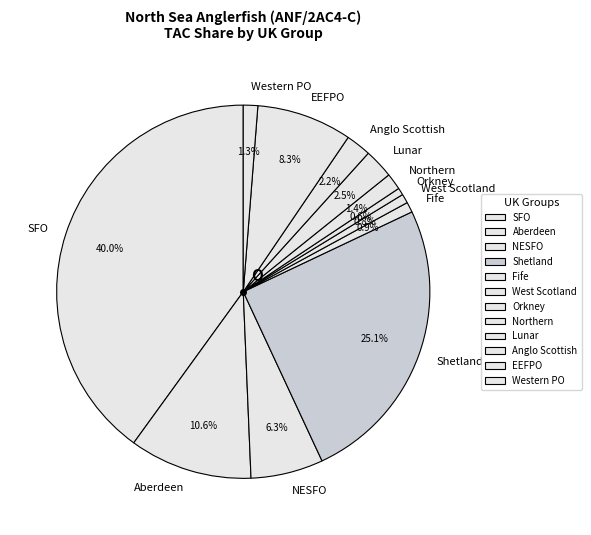

What percentage is NOT represented by Shetland?

74.9%